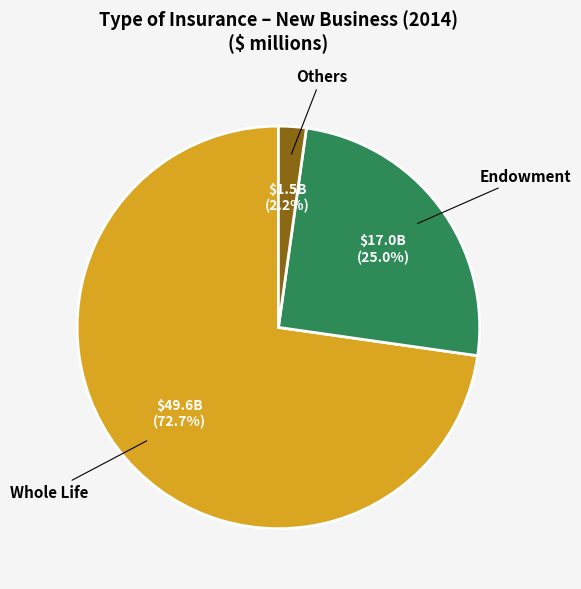

To the nearest percent, what percentage of the pie is Endowment?

25%